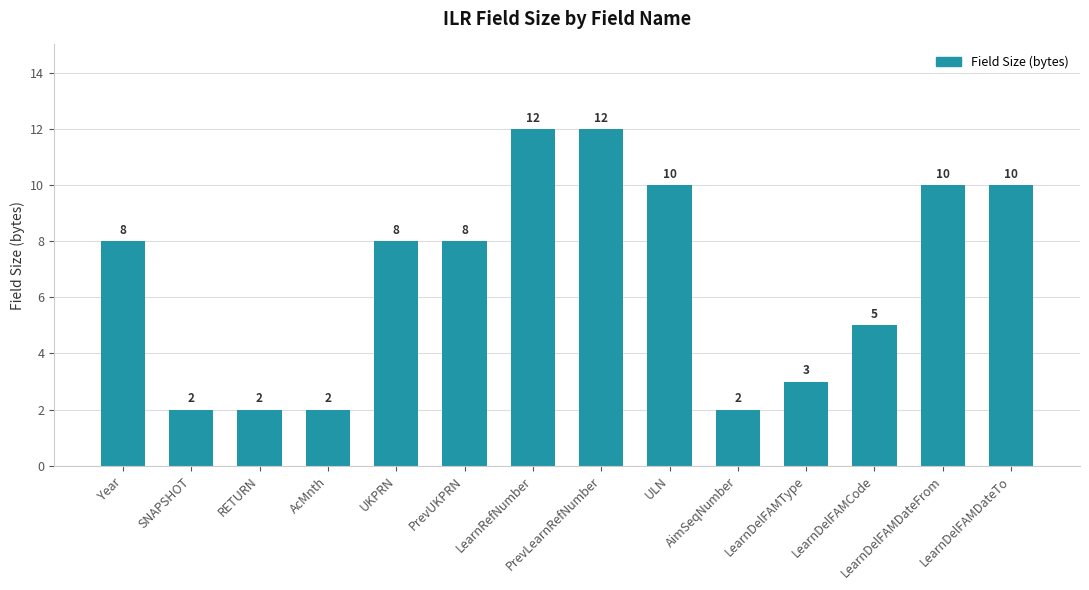

How many categories are shown in the chart?

14